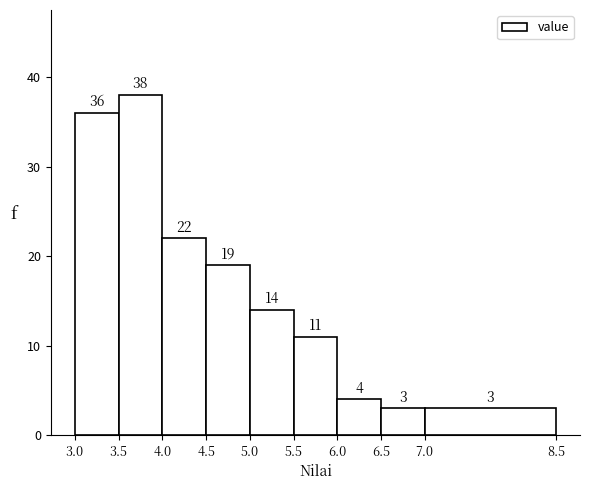

Reading left to right, list every bar in this chart as the range it spans on the x-axis followed by its height.

3.0 to 3.5: 36
3.5 to 4.0: 38
4.0 to 4.5: 22
4.5 to 5.0: 19
5.0 to 5.5: 14
5.5 to 6.0: 11
6.0 to 6.5: 4
6.5 to 7.0: 3
7.0 to 8.5: 3